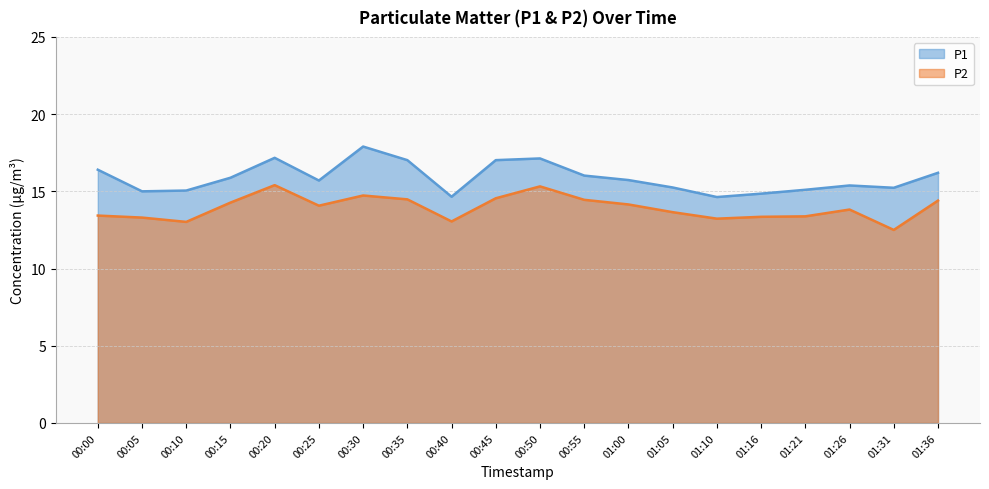

What are all the series names shown in the legend?

P1, P2